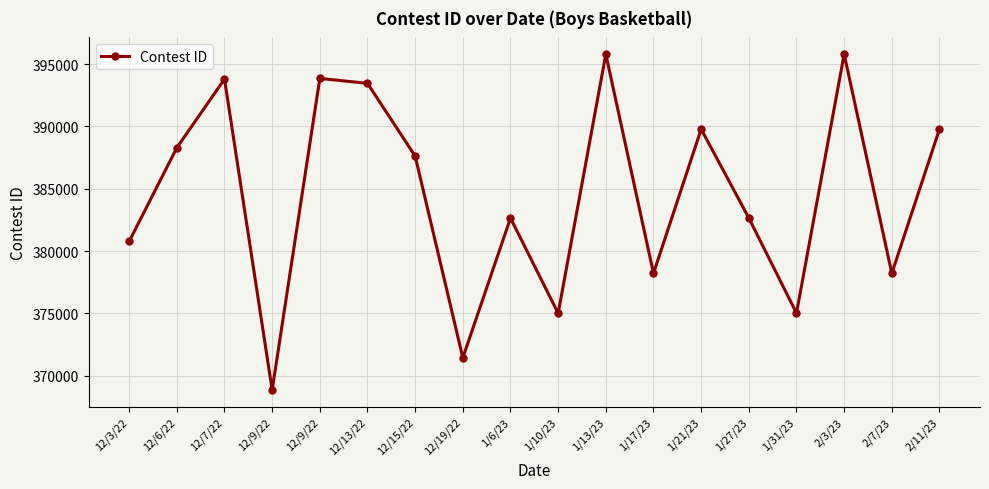

How many categories are shown in the chart?

18